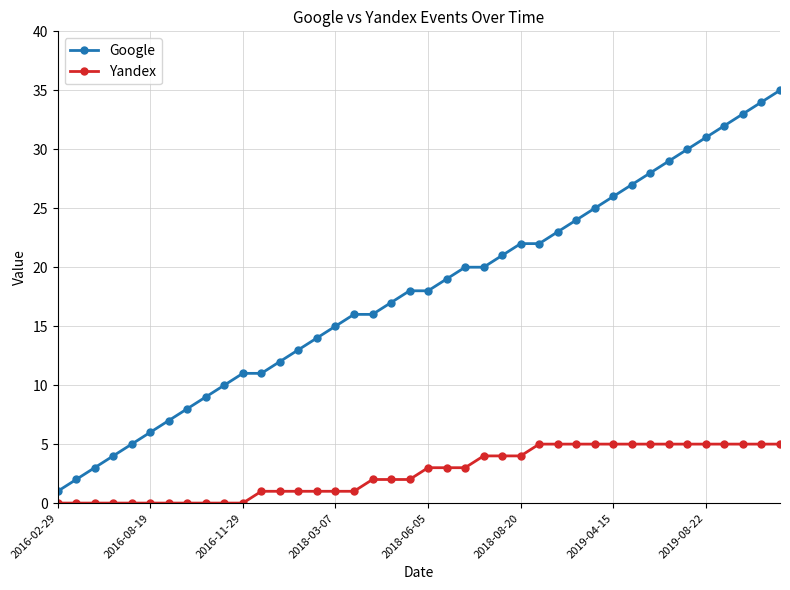

What is the maximum value for Yandex?

5